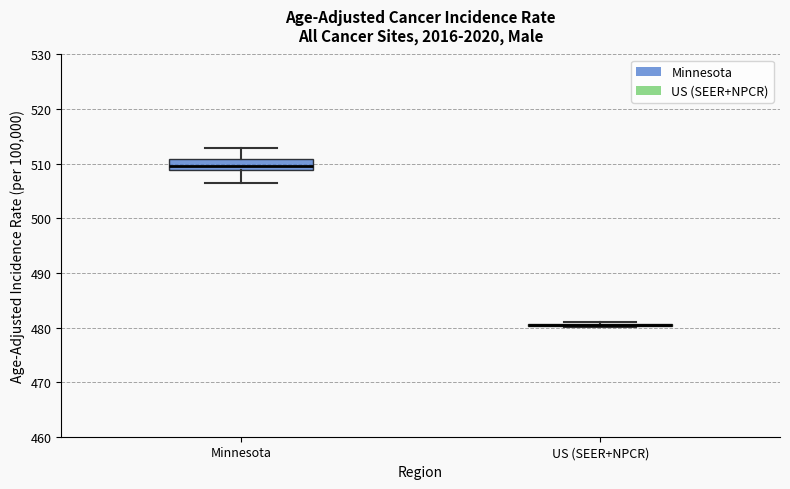

Reading left to right, transcribe this box plot: for each box, give where its median line is, the range the box spans, and where its two whiskers end, as read against the y-axis. The values are not printed on the chart, so give them approximately, as read against the axis.

Minnesota: median 510, box 509 to 511, whiskers 506 to 513
US (SEER+NPCR): box collapsed to a line at 481, whiskers 480 to 481